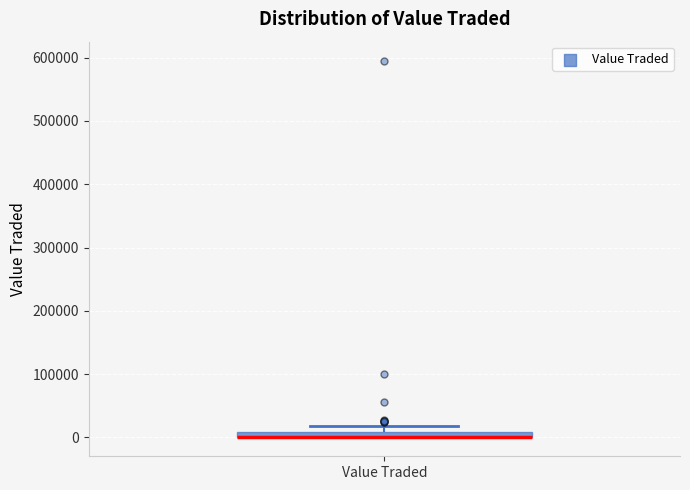

Where is the lower edge of the box for Value Traded on the y-axis? The values are not printed on the chart, so give them approximately, as read against the axis.

0